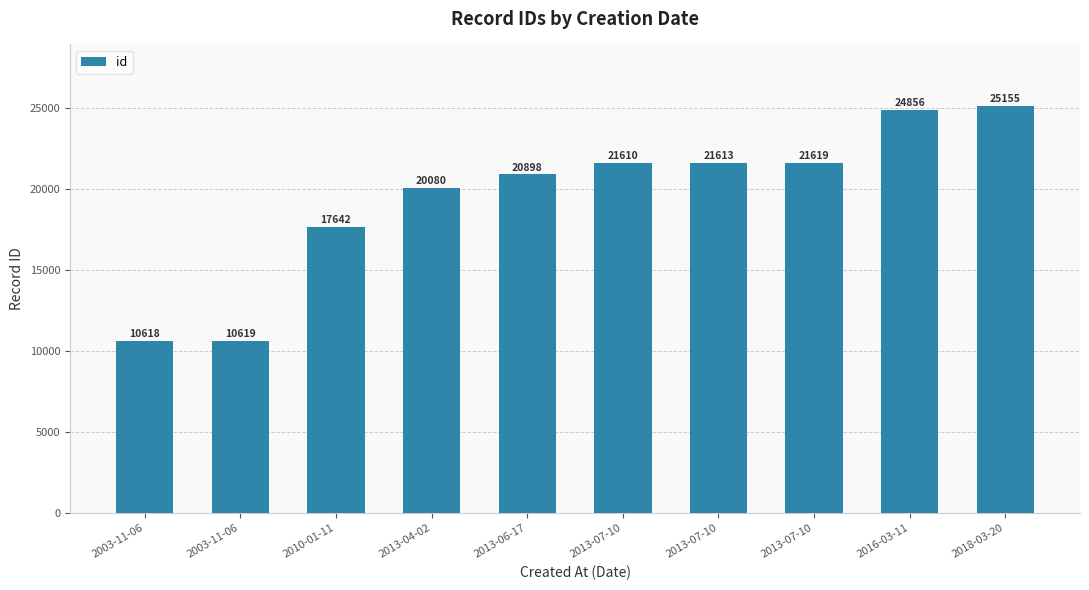

Rank the categories by value from highest to lowest.

2018-03-20, 2016-03-11, 2013-07-10, 2013-07-10, 2013-07-10, 2013-06-17, 2013-04-02, 2010-01-11, 2003-11-06, 2003-11-06